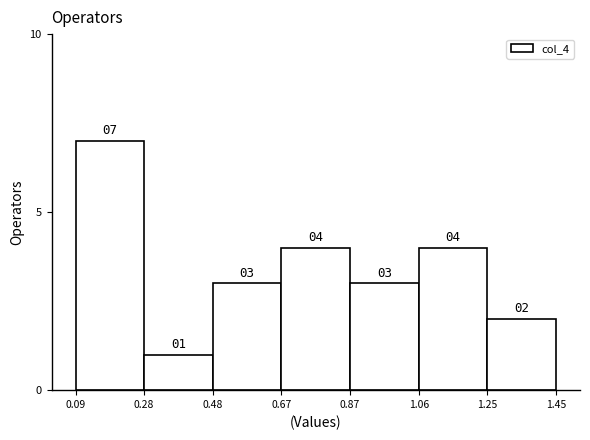

Over which range of the x-axis is the bar tallest?

0.09 to 0.28